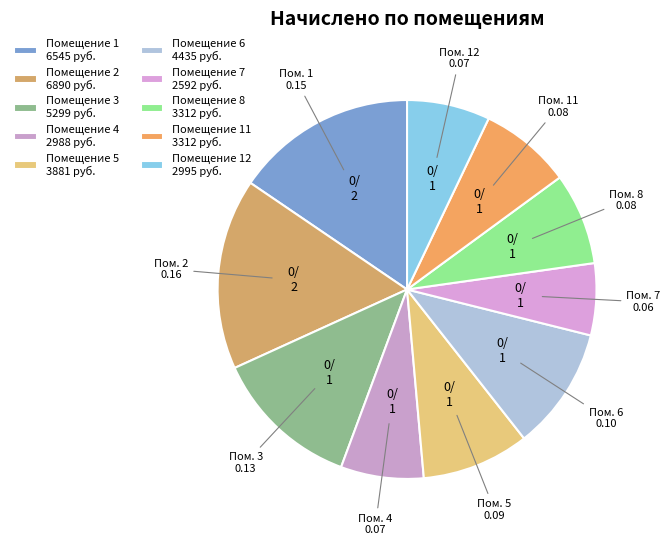

Count the number of slices in the pie.

10